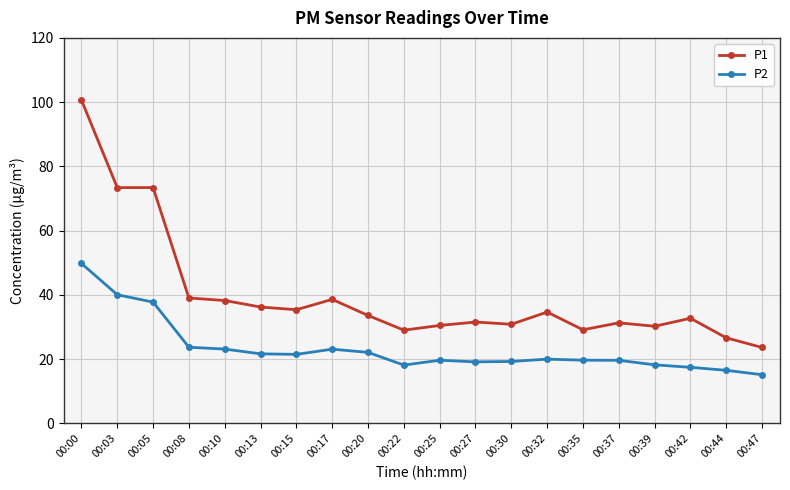

List the series in order of their overall mean, lowest first.

P2, P1